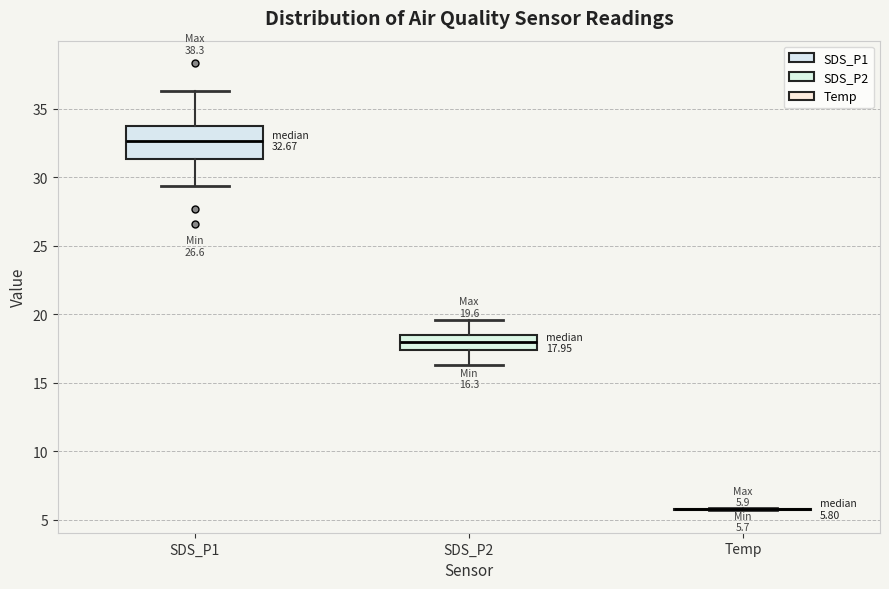

Comparing the boxes themselves (not the whiskers), which one is the tallest?

SDS_P1